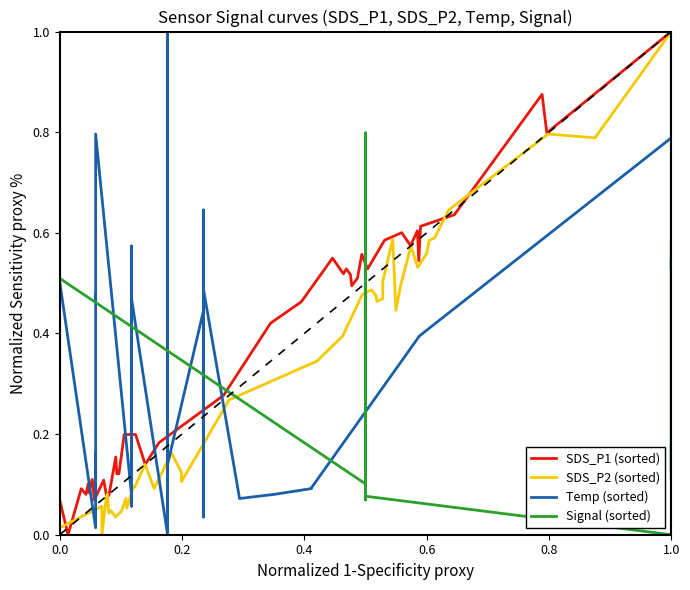

What is the maximum value for SDS_P1 (sorted)?

1.0